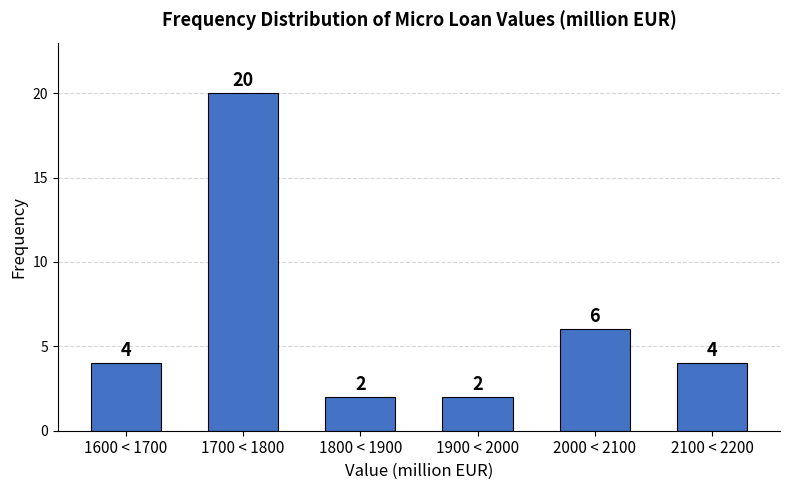

Reading left to right, list all the values displayed in this chart.

4	20	2	2	6	4